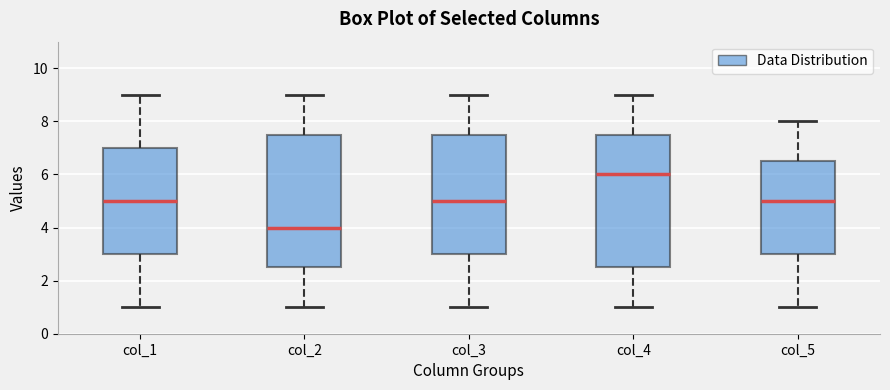

Which box's median line is the lowest?

col_2